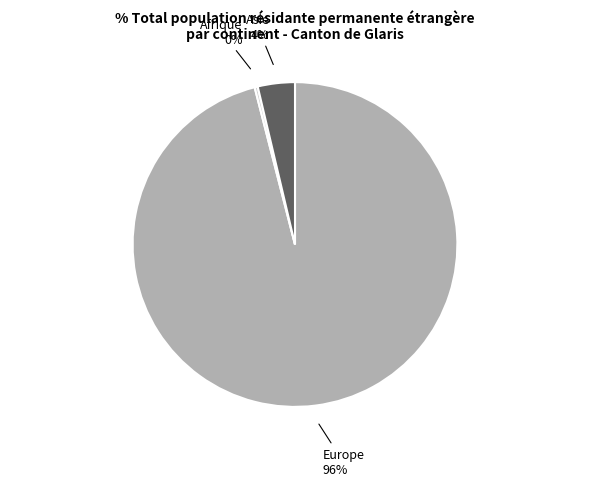

Rank the categories by value from lowest to highest.

Afrique 0%, Asie 4%, Europe 96%